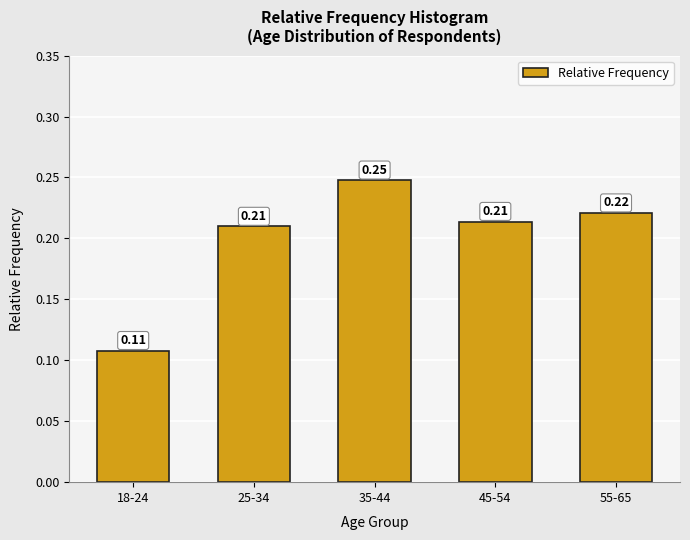

Which has a higher value, 55-65 or 25-34?

55-65